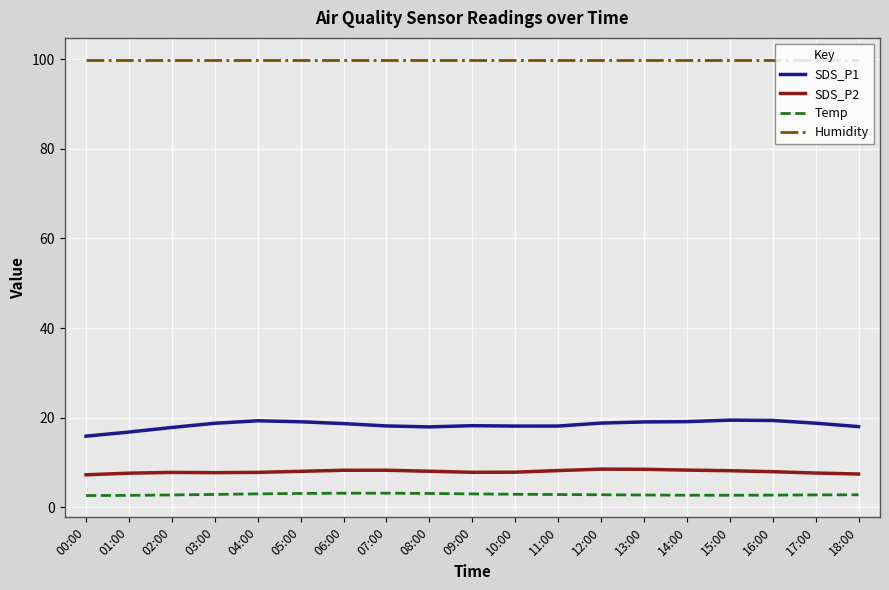

Rank the series at 07:00 from lowest to highest value.

Temp, SDS_P2, SDS_P1, Humidity